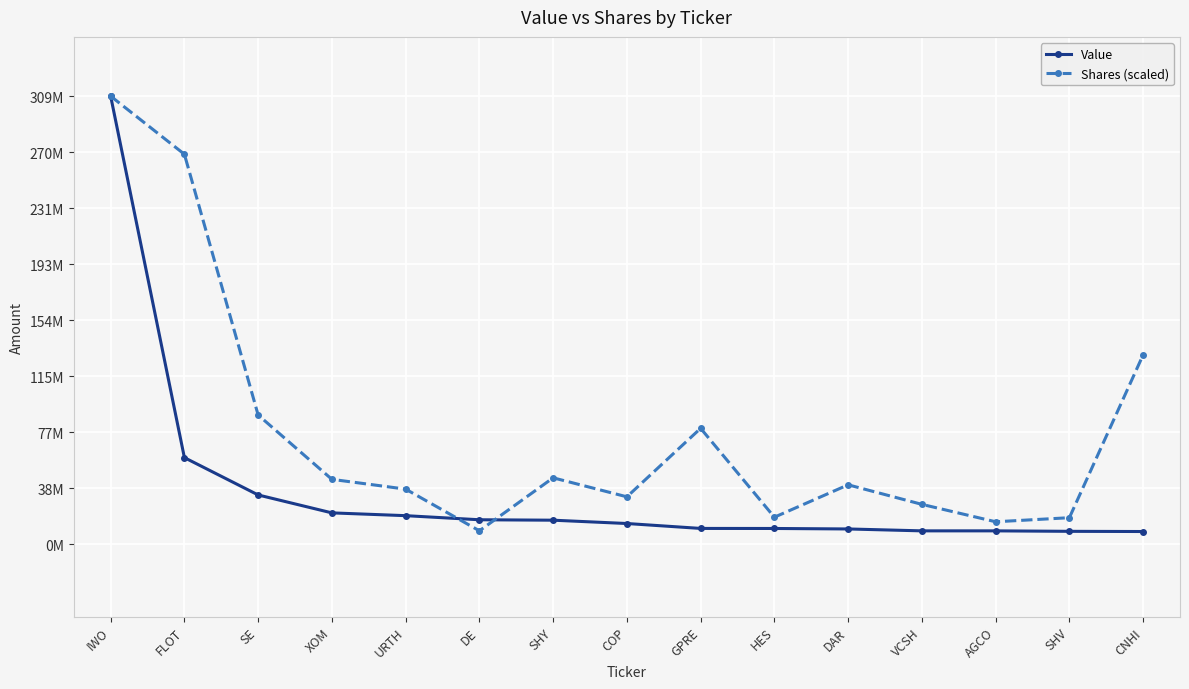

How many intersections are there between Shares (scaled) and Value?

2